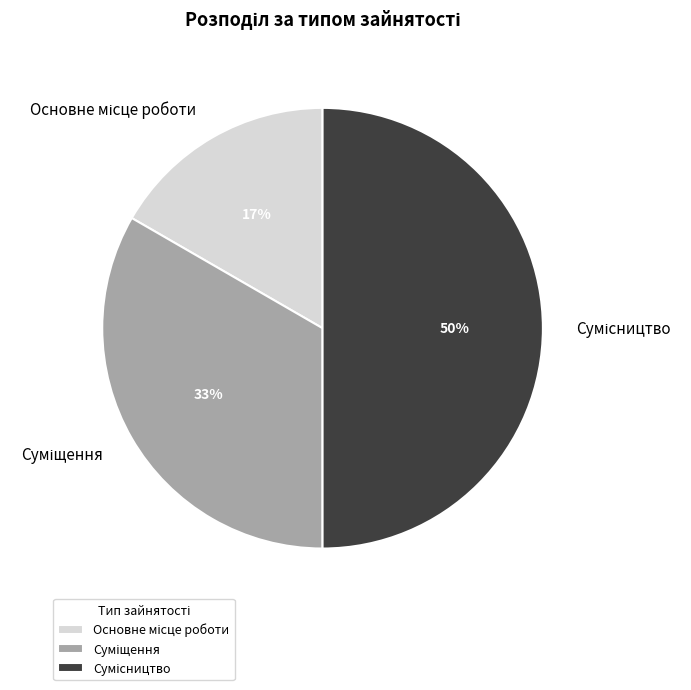

To the nearest percent, what is the difference between the largest and smallest slice percentages?

33%